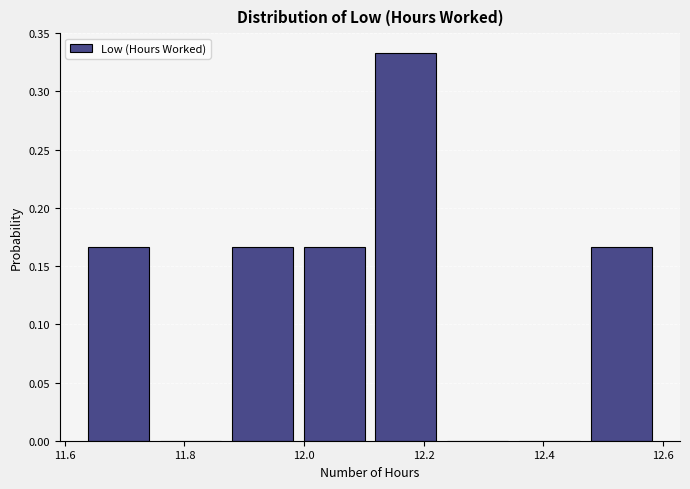

What is the height of the bar covering 12.47 to 12.59 on the x-axis? Neither the bar edges nor the heights are printed on the chart, so give them approximately, as read against the axes.

0.165